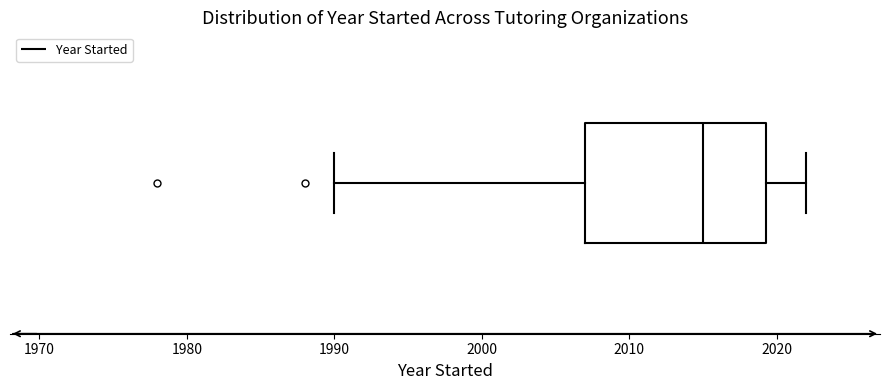

Transcribe this box plot: give where the median line is, the range the box spans, and where the two whiskers end, as read against the x-axis. The values are not printed on the chart, so give them approximately, as read against the axis.

median 2015, box 2007 to 2019, whiskers 1990 to 2022